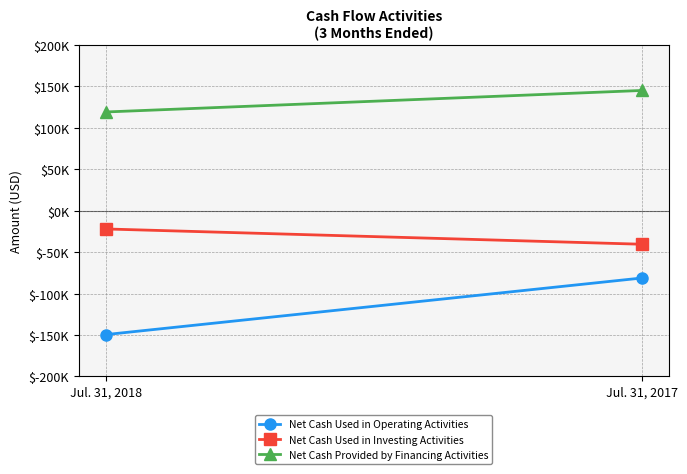

Reading right to left, transcribe all the data shown in this chart.

Net Cash Used in Operating Activities: Jul. 31, 2017=-81199	Jul. 31, 2018=-149525
Net Cash Used in Investing Activities: Jul. 31, 2017=-40431	Jul. 31, 2018=-21984
Net Cash Provided by Financing Activities: Jul. 31, 2017=145188	Jul. 31, 2018=119207